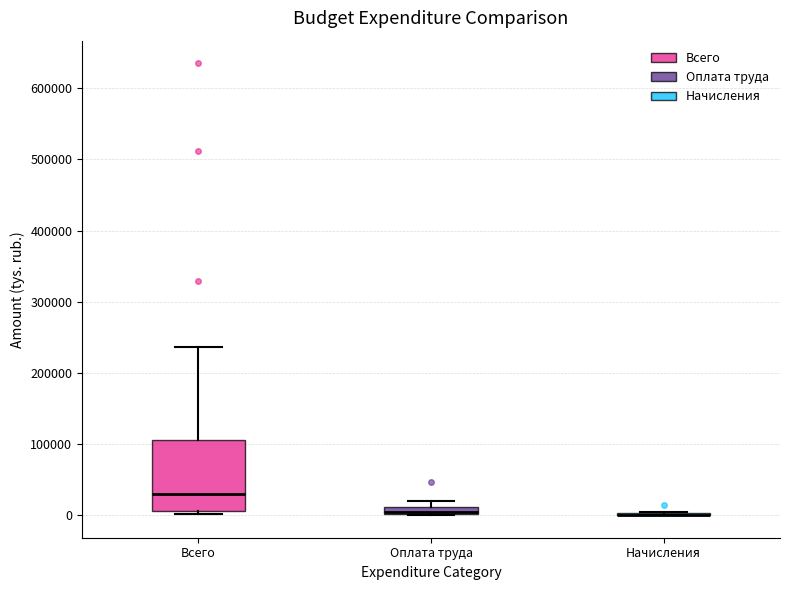

Which box is the tallest, from its lower edge to its upper edge?

Всего